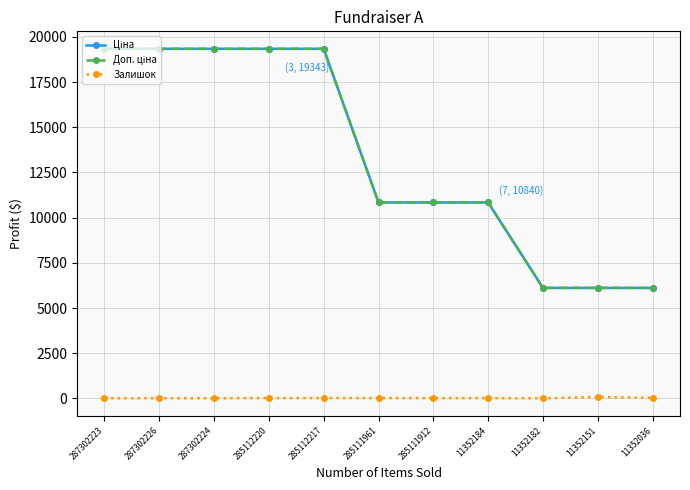

Does the chart have visible grid lines?

Yes